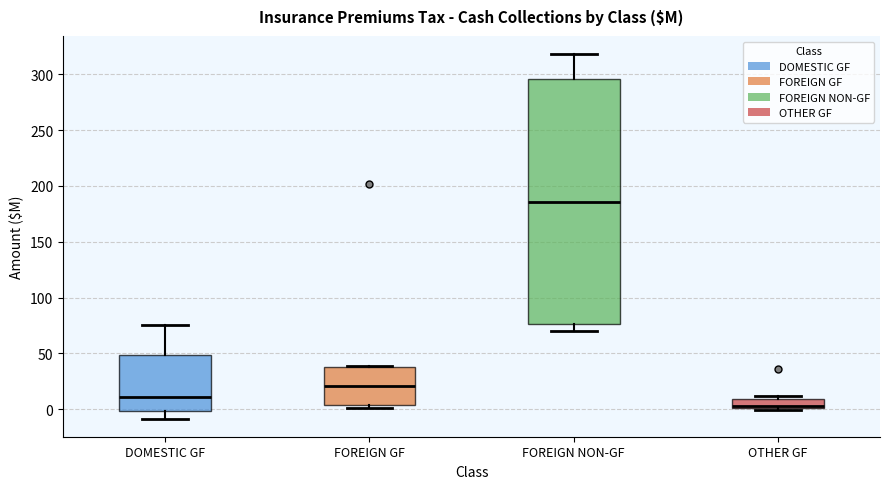

Reading left to right, read every box against the y-axis: the position of its median line, the range the box covers, and the ends of its whiskers. The values are not printed on the chart, so give them approximately, as read against the axis.

DOMESTIC GF: median 10, box 0 to 50, whiskers -10 to 75
FOREIGN GF: median 20, box 5 to 40, whiskers 0 to 40
FOREIGN NON-GF: median 185, box 75 to 295, whiskers 70 to 320
OTHER GF: median 5, box 0 to 10, whiskers 0 to 10 (just above the box's upper edge)